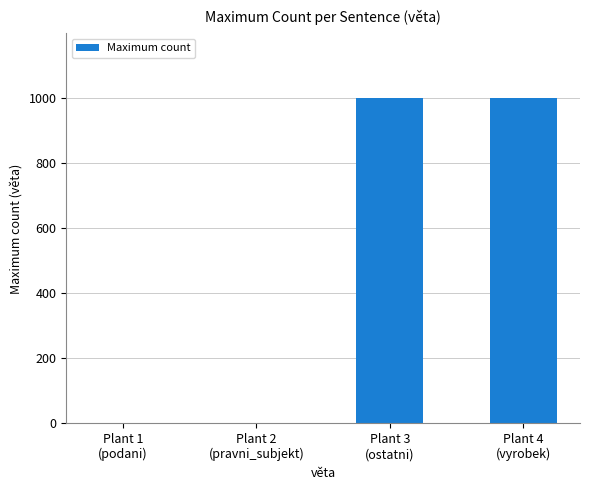

What is the greatest value displayed?

999